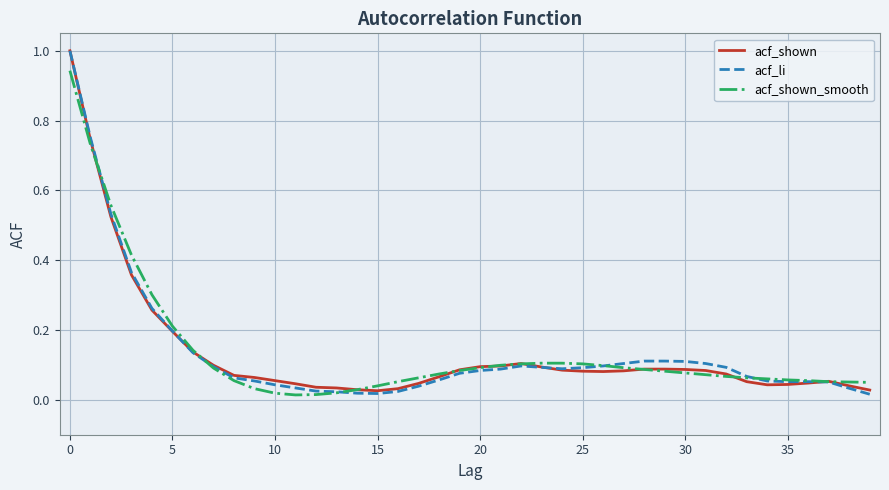

Which series has the widest spread of values?

acf_li